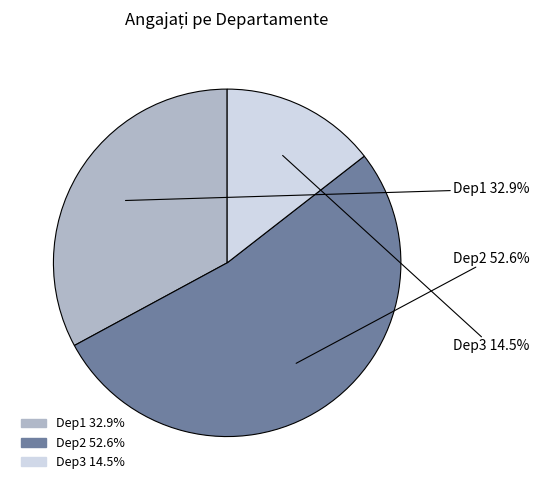

How many slices are in this pie chart?

3